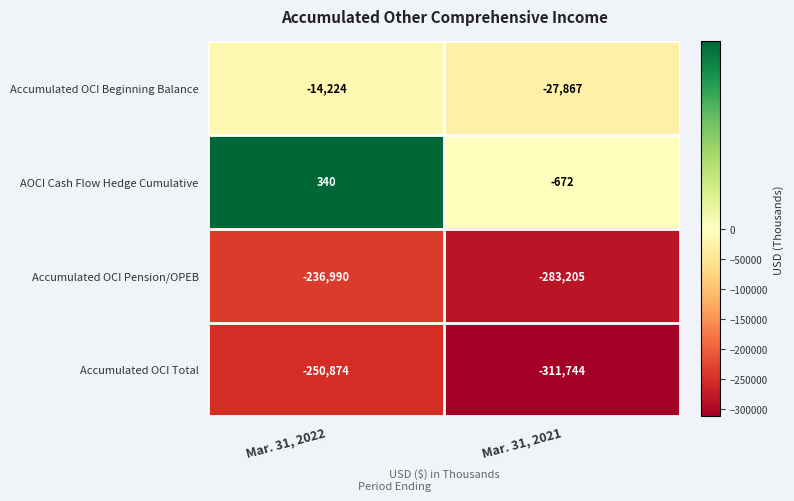

What is the difference between the maximum and minimum values in the Accumulated OCI Beginning Balance series?

13643